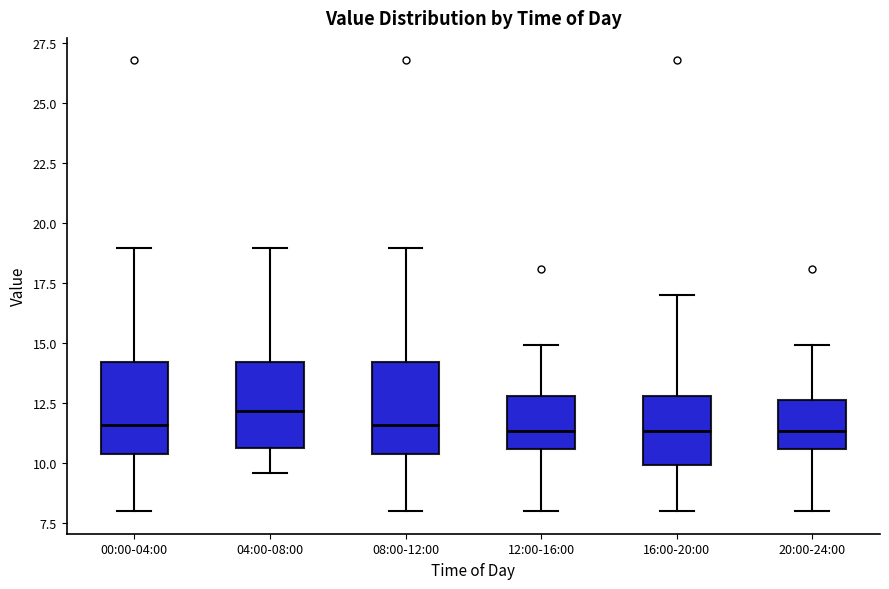

Where is the lower edge of the box for 08:00-12:00 on the y-axis? The values are not printed on the chart, so give them approximately, as read against the axis.

10.5